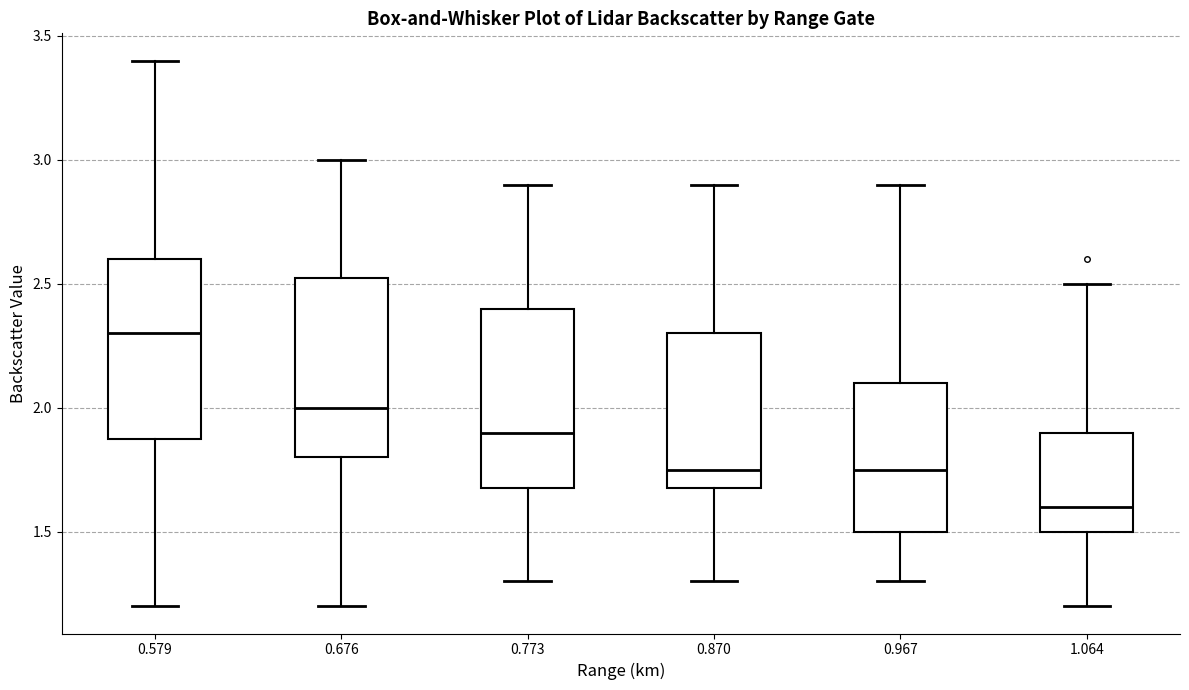

Which box's median line is the lowest?

1.064